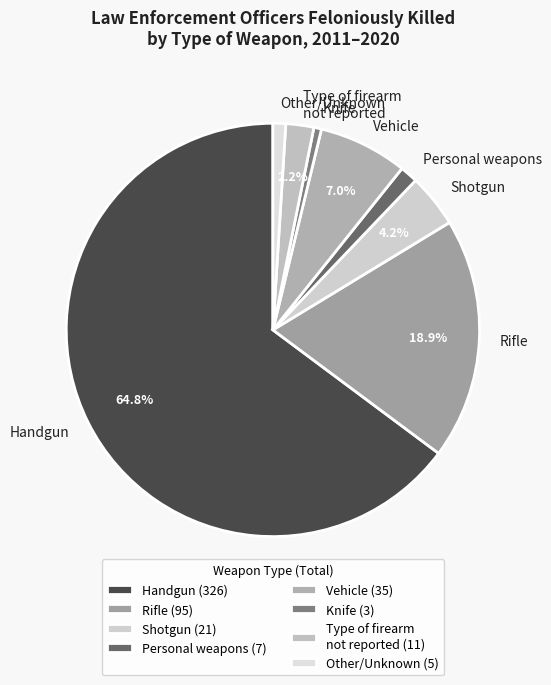

How many segments does this pie chart have?

8